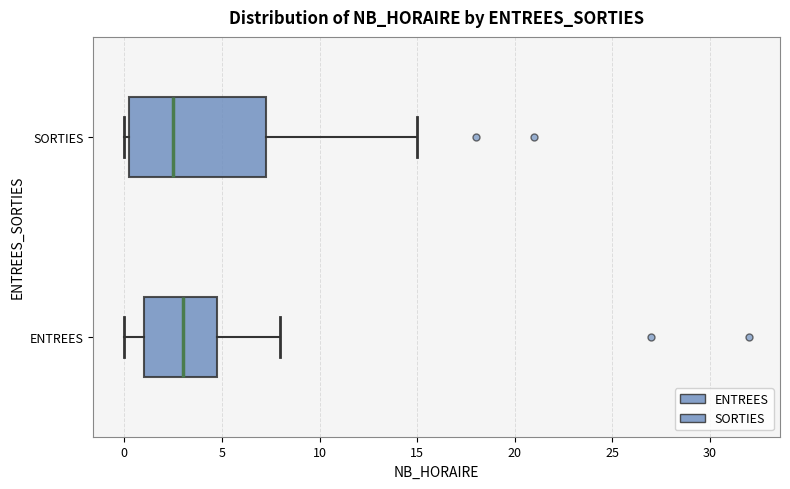

Comparing the boxes themselves (not the whiskers), which one is the widest?

SORTIES